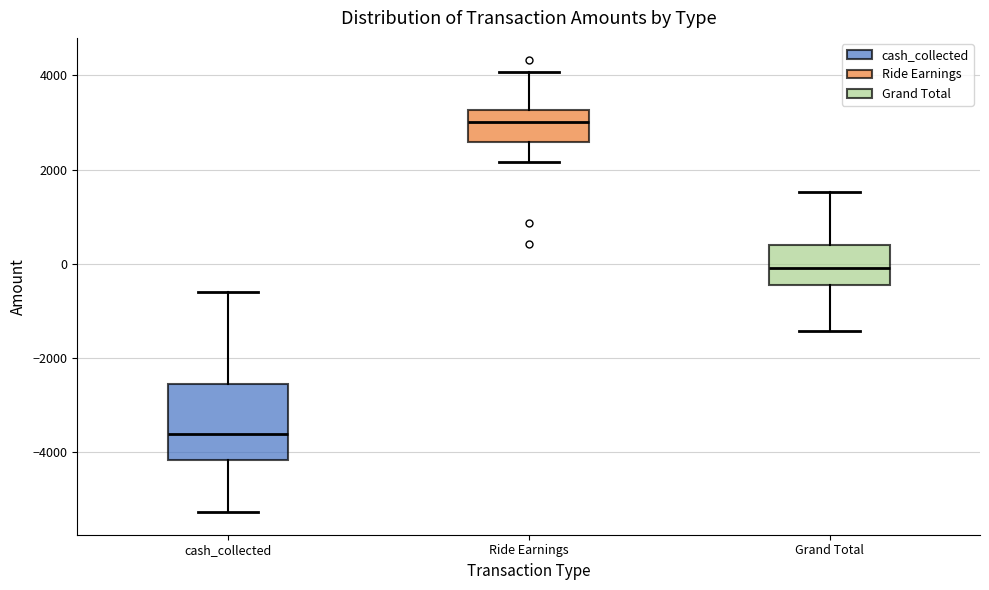

Reading left to right, transcribe this box plot: for each box, give where its median line is, the range the box spans, and where its two whiskers end, as read against the y-axis. The values are not printed on the chart, so give them approximately, as read against the axis.

cash_collected: median -3600, box -4200 to -2600, whiskers -5200 to -600
Ride Earnings: median 3000, box 2600 to 3200, whiskers 2200 to 4000
Grand Total: median 0, box -400 to 400, whiskers -1400 to 1600